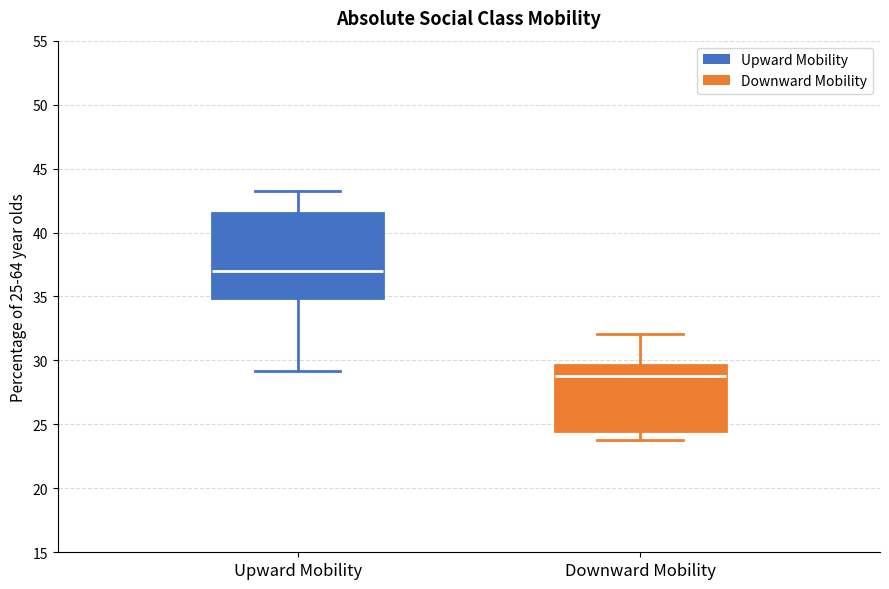

Reading left to right, transcribe this box plot: for each box, give where its median line is, the range the box spans, and where its two whiskers end, as read against the y-axis. The values are not printed on the chart, so give them approximately, as read against the axis.

Upward Mobility: median 37.0, box 35.0 to 41.5, whiskers 29.0 to 43.5
Downward Mobility: median 29.0, box 24.5 to 29.5, whiskers 24.0 to 32.0